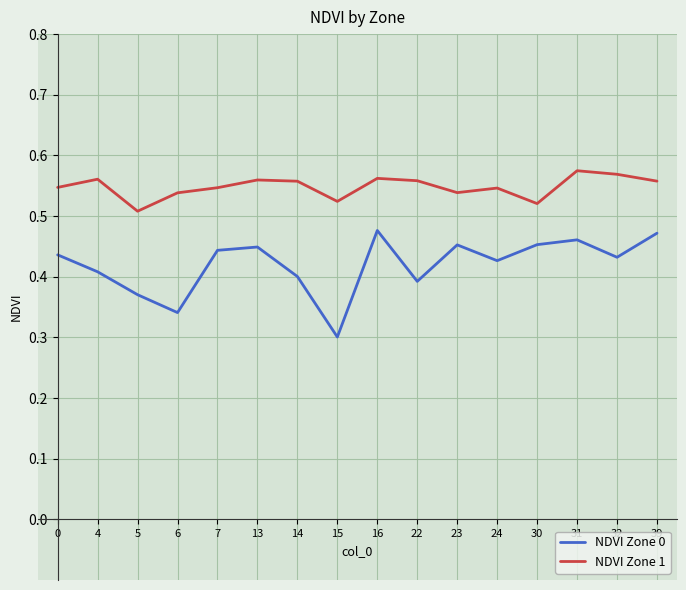

At which label is NDVI Zone 0 closest to 0?

15